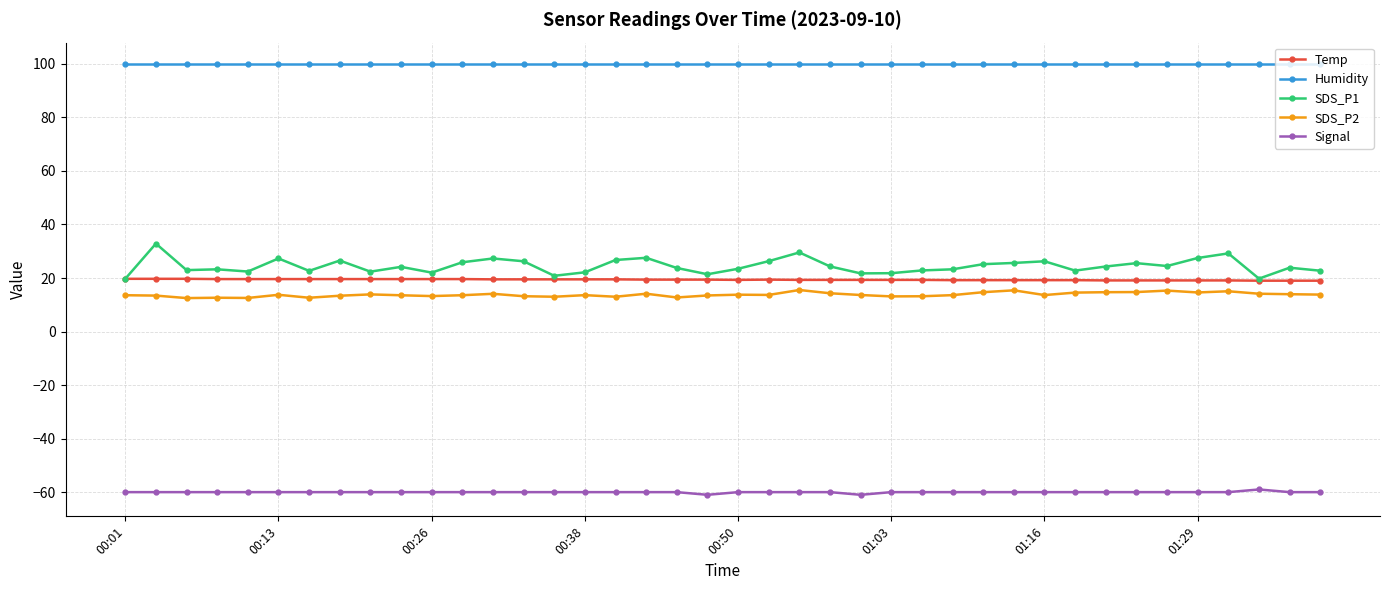

What is the average value of the Humidity series?

99.9